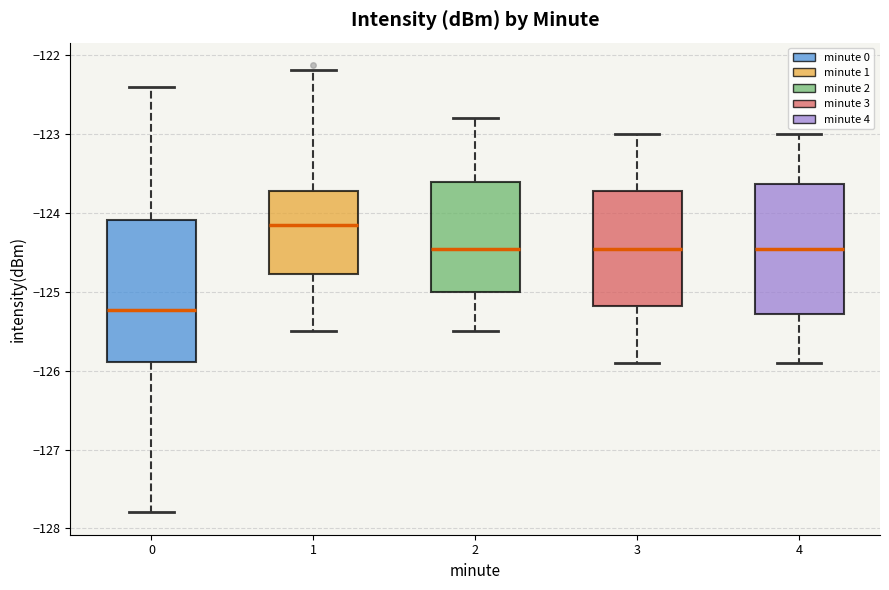

Reading left to right, read every box against the y-axis: the position of its median line, the range the box covers, and the ends of its whiskers. The values are not printed on the chart, so give them approximately, as read against the axis.

0: median -125.2, box -125.9 to -124.1, whiskers -127.8 to -122.4
1: median -124.2, box -124.8 to -123.7, whiskers -125.5 to -122.2
2: median -124.4, box -125.0 to -123.6, whiskers -125.5 to -122.8
3: median -124.4, box -125.2 to -123.7, whiskers -125.9 to -123.0
4: median -124.4, box -125.3 to -123.6, whiskers -125.9 to -123.0